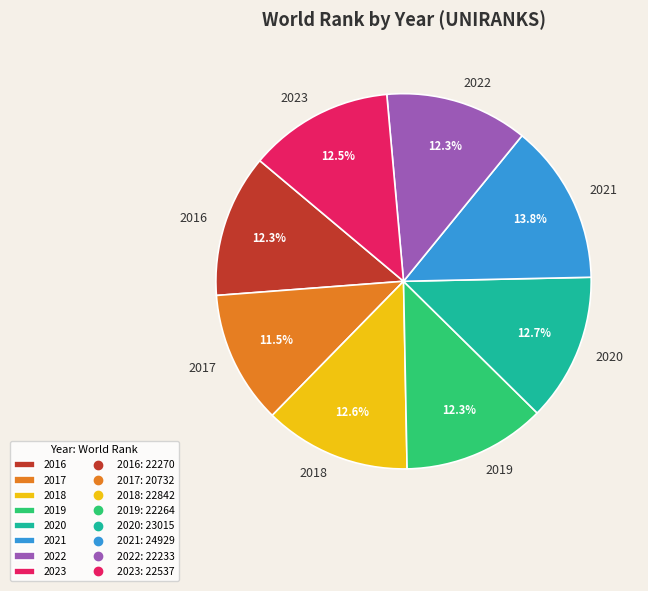

To the nearest percent, what is the difference between the largest and smallest slice percentages?

2%